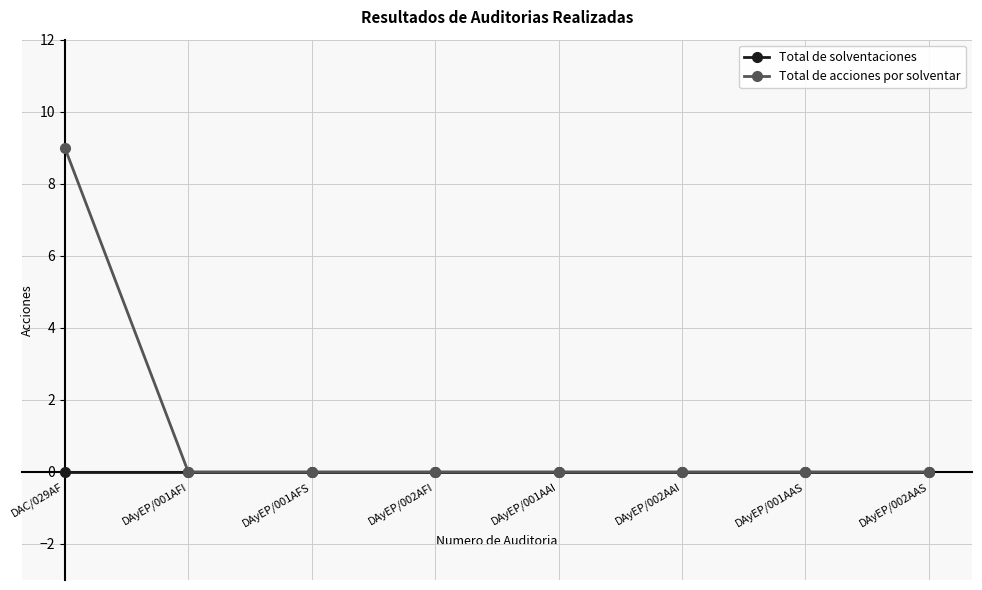

At which category is the sum across all series the highest?

DAC/029AF